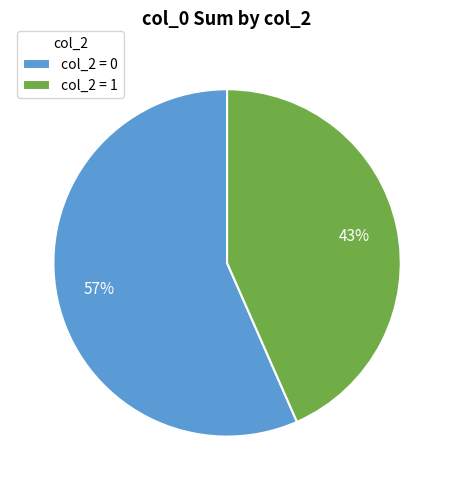

To the nearest percent, what is the average slice percentage?

50%